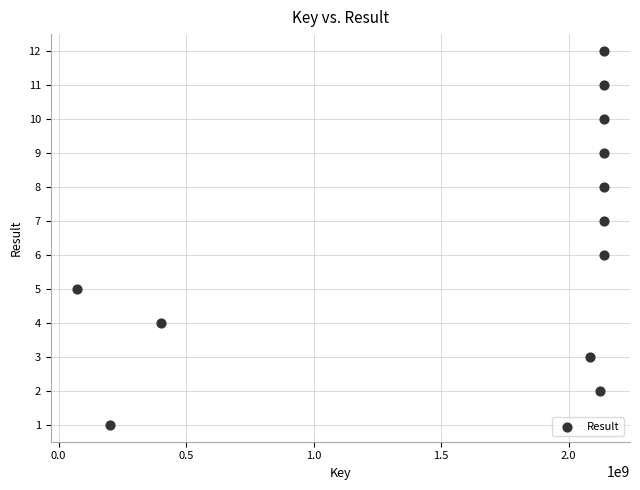

What is the range of X values (max minus min)?

2065887058